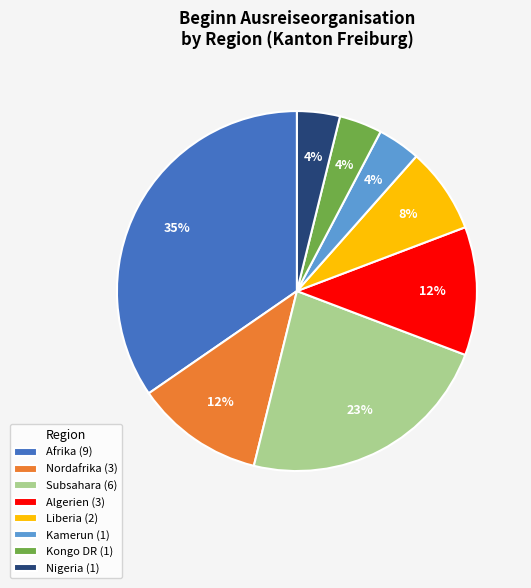

To the nearest percent, what is the difference between the Nordafrika (3) and Afrika (9) slice percentages?

23%